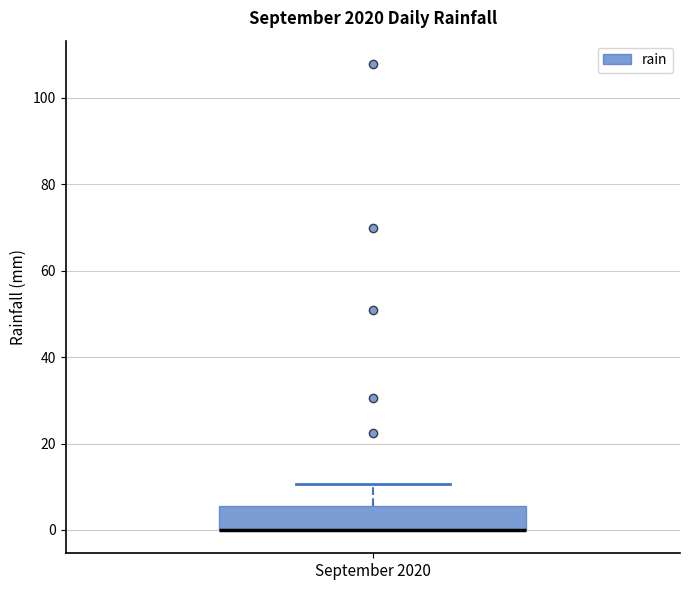

Transcribe this box plot: give where the median line is, the range the box spans, and where the two whiskers end, as read against the y-axis. The values are not printed on the chart, so give them approximately, as read against the axis.

median 0 (drawn on the box's lower edge), box 0 to 6, whiskers 0 to 10